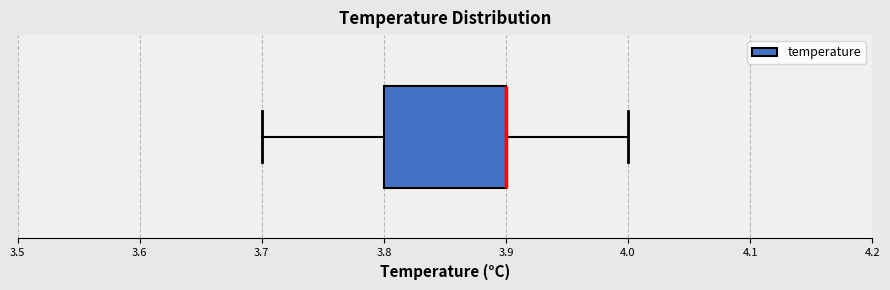

Transcribe this box plot: give where the median line is, the range the box spans, and where the two whiskers end, as read against the x-axis. The values are not printed on the chart, so give them approximately, as read against the axis.

median 3.9 (drawn on the box's right edge), box 3.8 to 3.9, whiskers 3.7 to 4.0